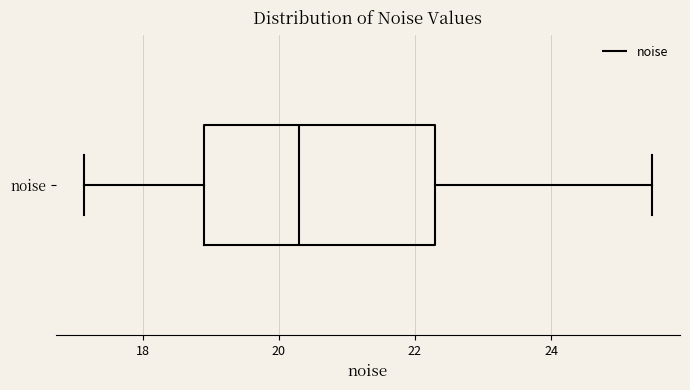

Where does the left whisker of the box for noise end on the x-axis? The values are not printed on the chart, so give them approximately, as read against the axis.

17.2